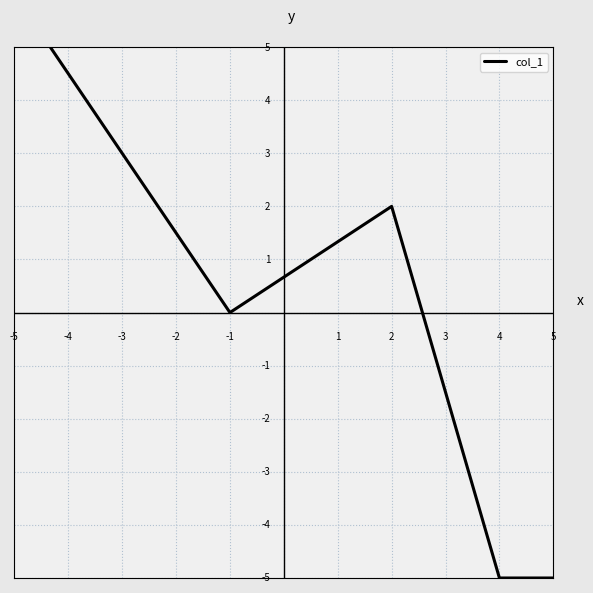

What is the maximum value shown in the chart?

5.2